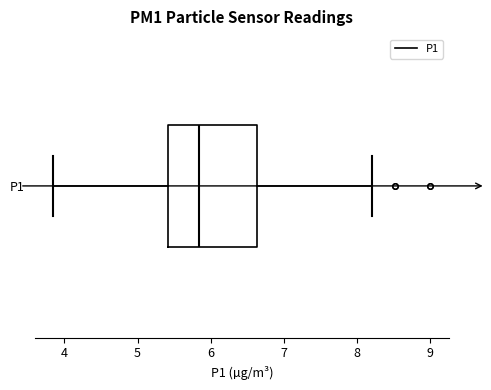

Transcribe this box plot: give where the median line is, the range the box spans, and where the two whiskers end, as read against the x-axis. The values are not printed on the chart, so give them approximately, as read against the axis.

median 5.8, box 5.4 to 6.6, whiskers 3.9 to 8.2